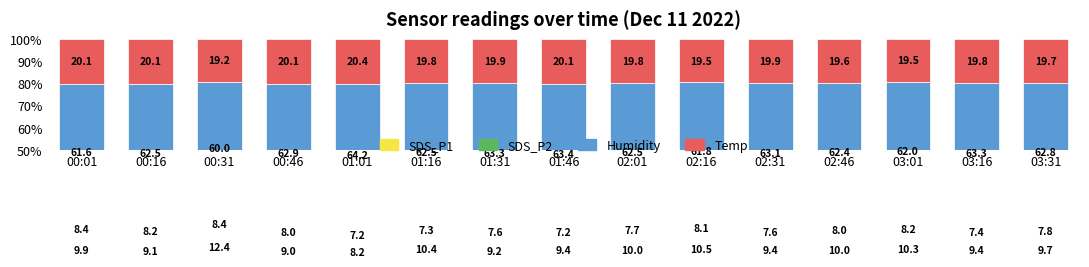

What is the difference between the maximum and second lowest values in the Humidity series?

2.7